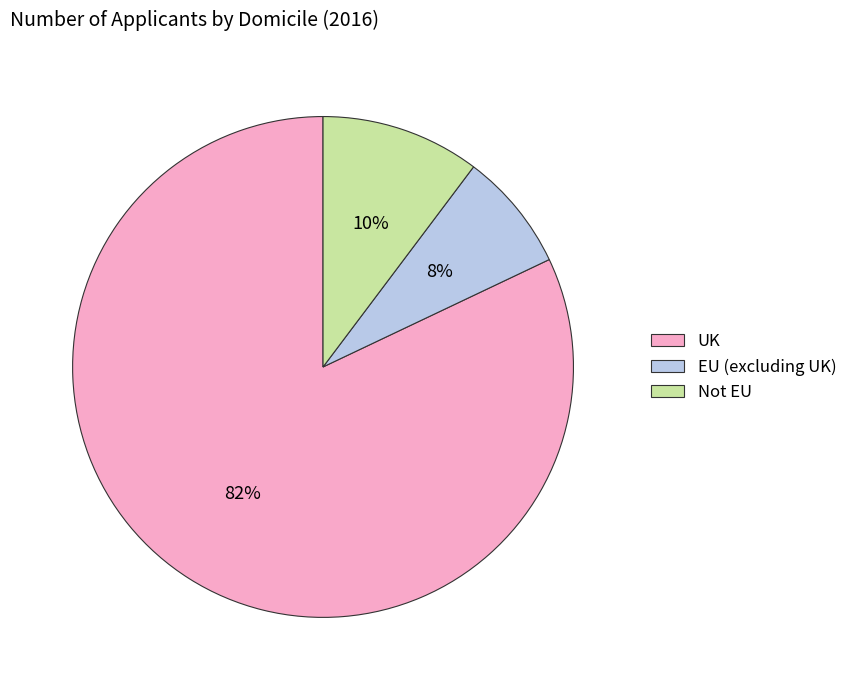

What is the majority slice?

UK